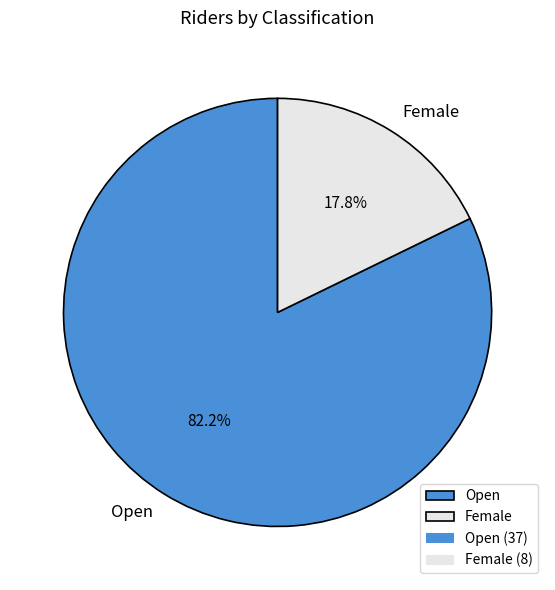

To the nearest percent, what portion does Open represent?

82%